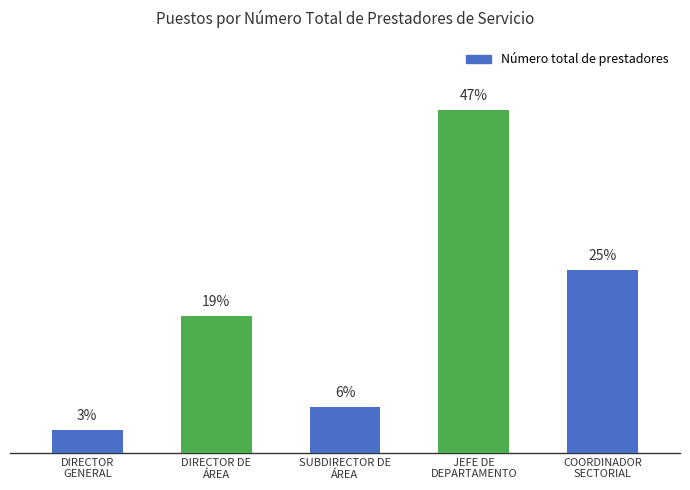

List the labels in order of value, largest first.

JEFE DE
DEPARTAMENTO, COORDINADOR
SECTORIAL, DIRECTOR DE
ÁREA, SUBDIRECTOR DE
ÁREA, DIRECTOR
GENERAL